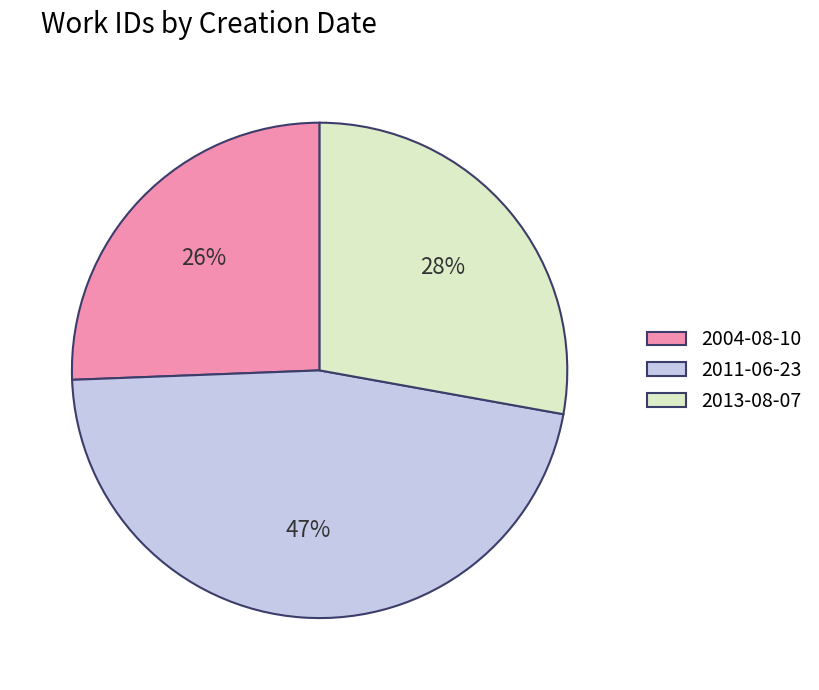

What is the ratio of the value at 2013-08-07 to the value at 2004-08-10?

1.1